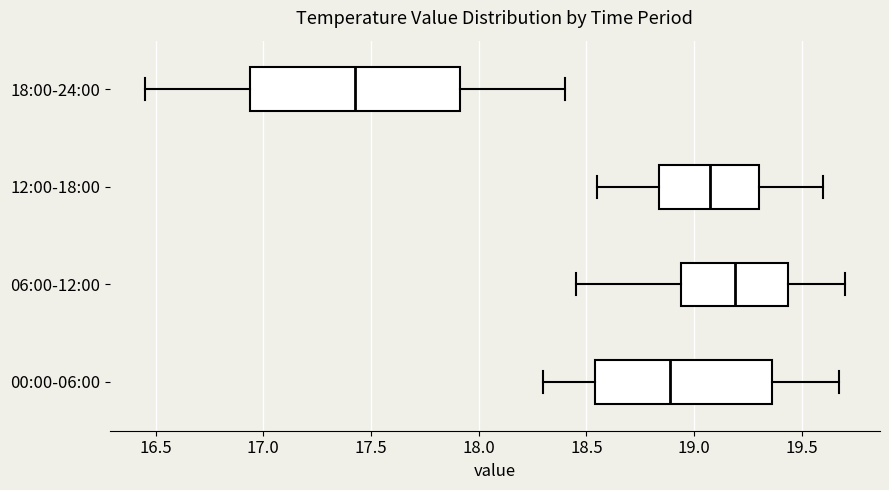

Which box's median line is the furthest to the right?

06:00-12:00